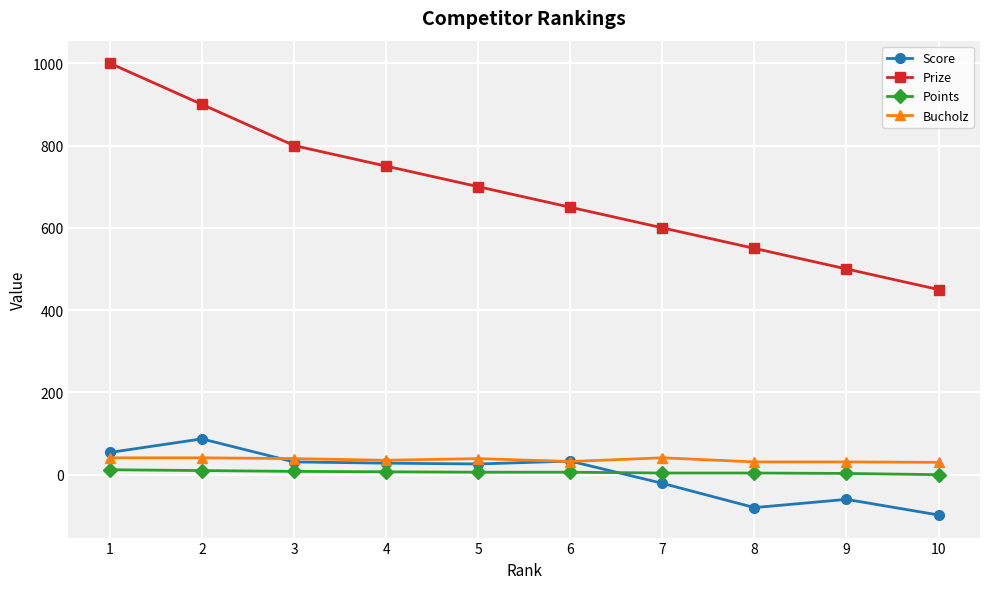

How many lines are shown in the chart?

4